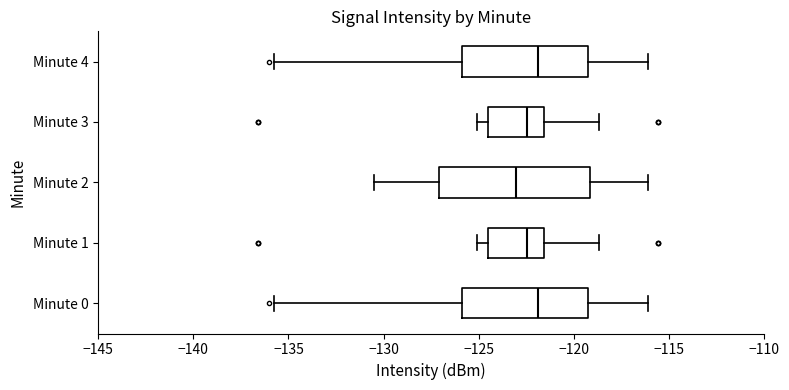

Where does the median line of the box for Minute 0 sit on the x-axis? The values are not printed on the chart, so give them approximately, as read against the axis.

-122.0